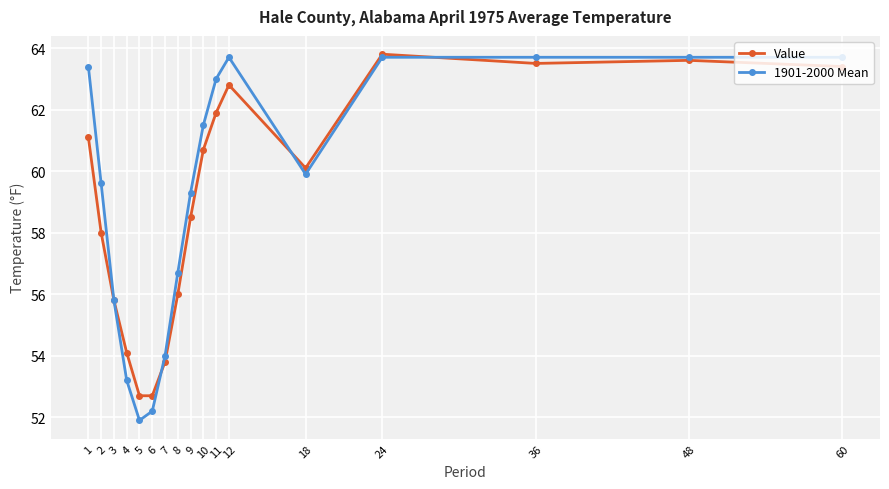

Which label corresponds to the smallest value in the chart?

5